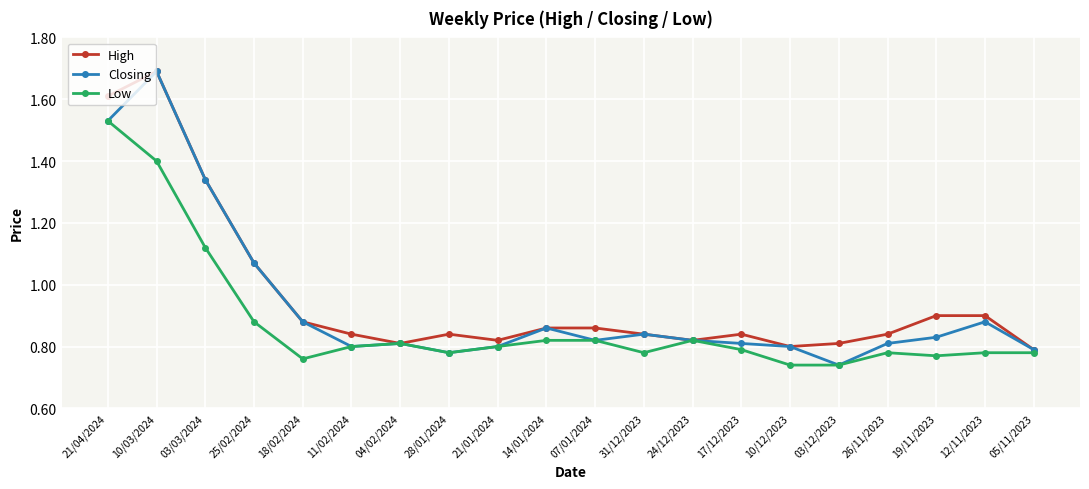

True or false: Closing has more than 2 interior local peaks.

True